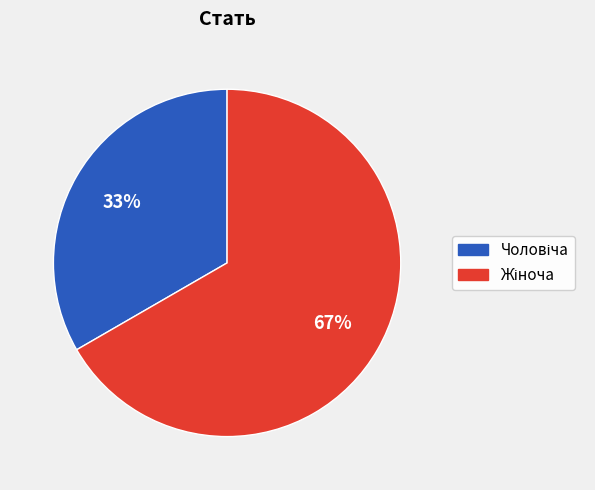

Does any single category account for the majority?

Yes